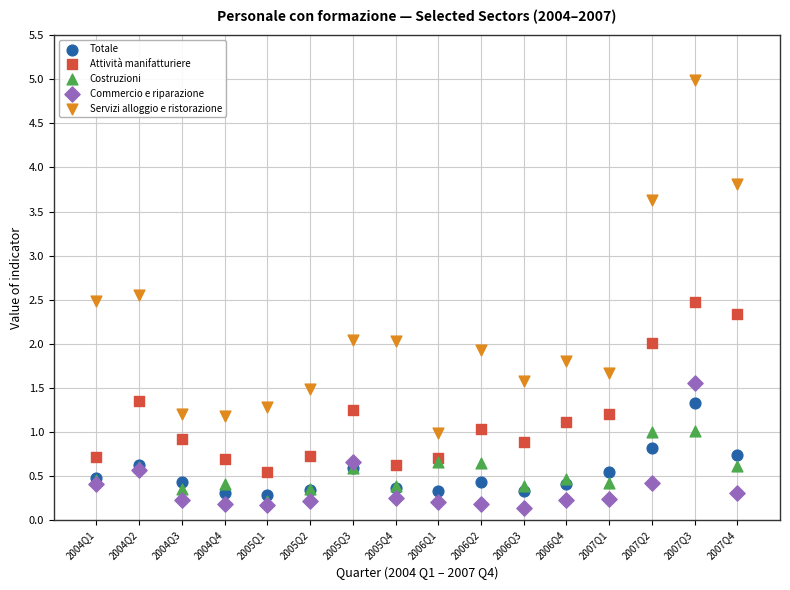

Which series has the widest spread of Y values?

Servizi alloggio e ristorazione